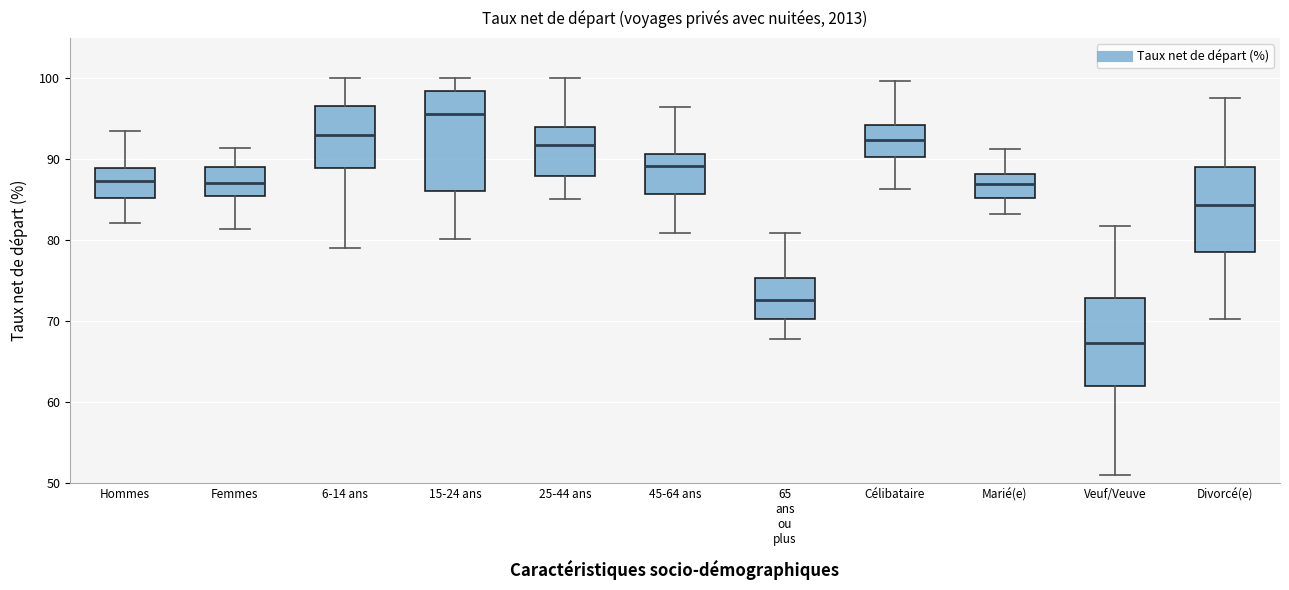

Comparing the boxes themselves (not the whiskers), which one is the tallest?

15-24 ans